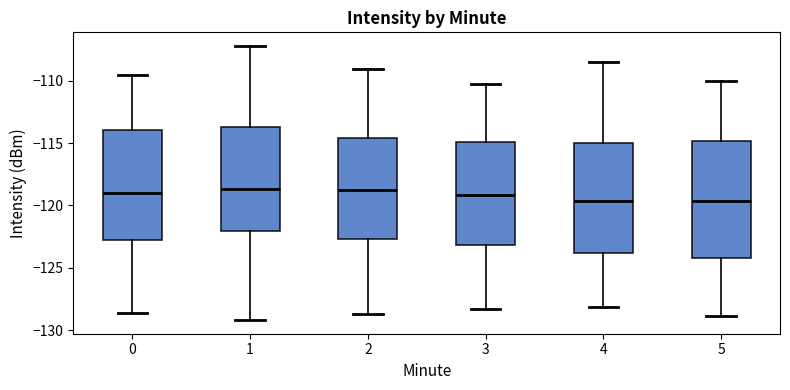

Reading left to right, read every box against the y-axis: the position of its median line, the range the box covers, and the ends of its whiskers. The values are not printed on the chart, so give them approximately, as read against the axis.

0: median -119.0, box -123.0 to -114.0, whiskers -128.5 to -109.5
1: median -118.5, box -122.0 to -113.5, whiskers -129.0 to -107.0
2: median -118.5, box -122.5 to -114.5, whiskers -128.5 to -109.0
3: median -119.0, box -123.0 to -115.0, whiskers -128.5 to -110.0
4: median -119.5, box -124.0 to -115.0, whiskers -128.0 to -108.5
5: median -119.5, box -124.0 to -115.0, whiskers -129.0 to -110.0